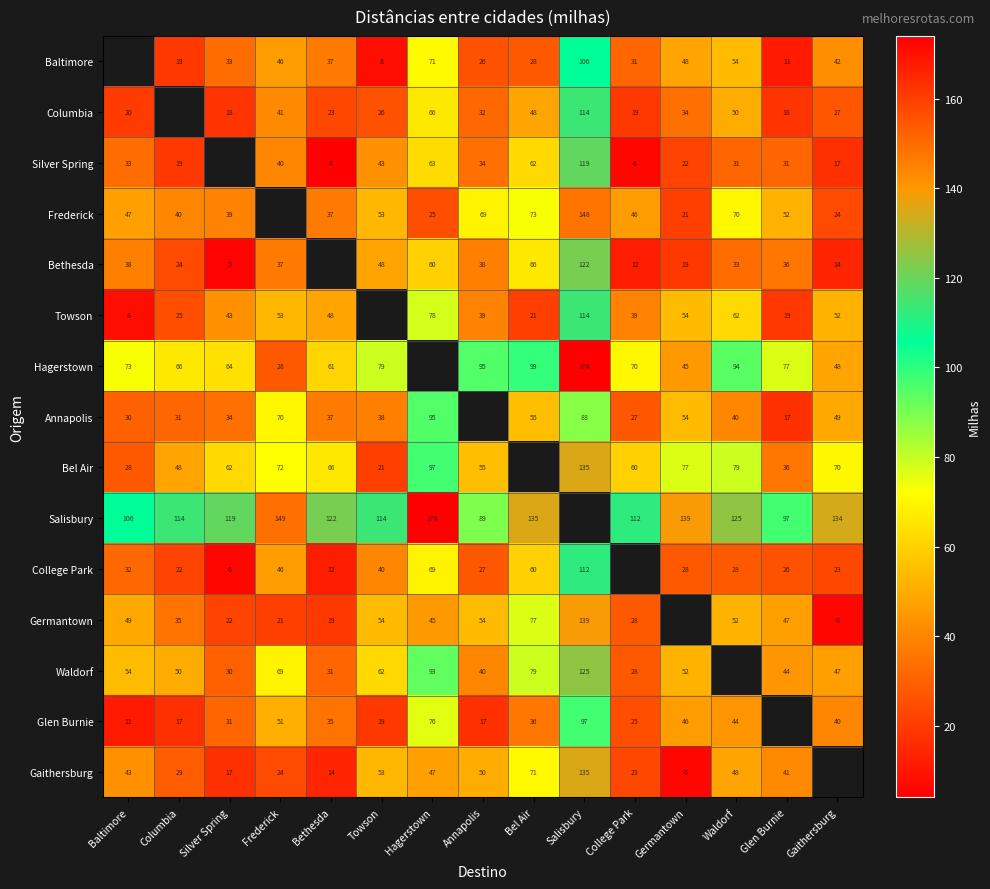

What is the difference between the Waldorf values at Bethesda and Hagerstown?

62